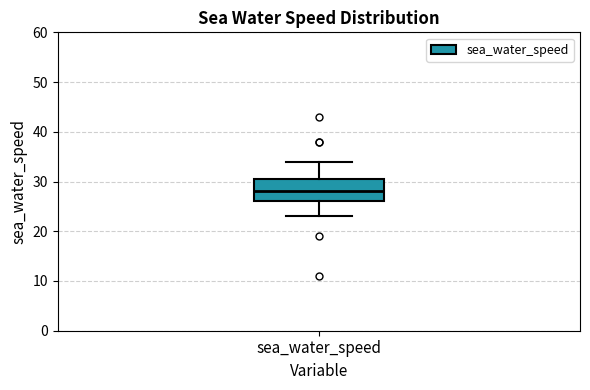

Transcribe this box plot: give where the median line is, the range the box spans, and where the two whiskers end, as read against the y-axis. The values are not printed on the chart, so give them approximately, as read against the axis.

median 28, box 26 to 31, whiskers 23 to 34